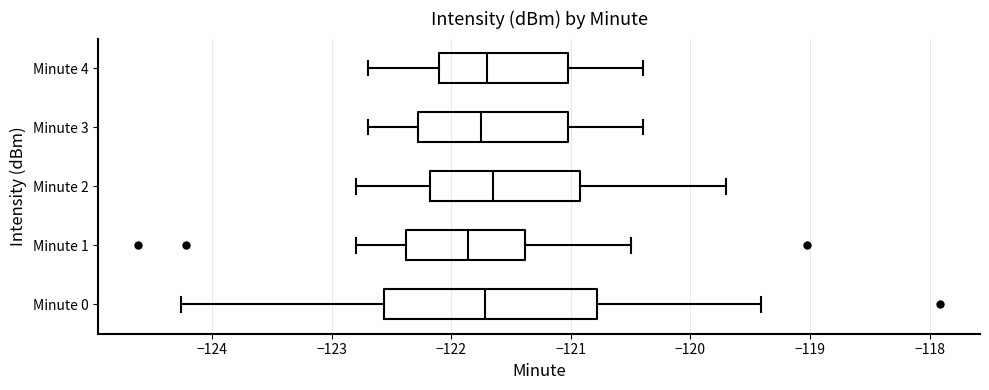

Where is the right edge of the box for Minute 2 on the x-axis? The values are not printed on the chart, so give them approximately, as read against the axis.

-120.9